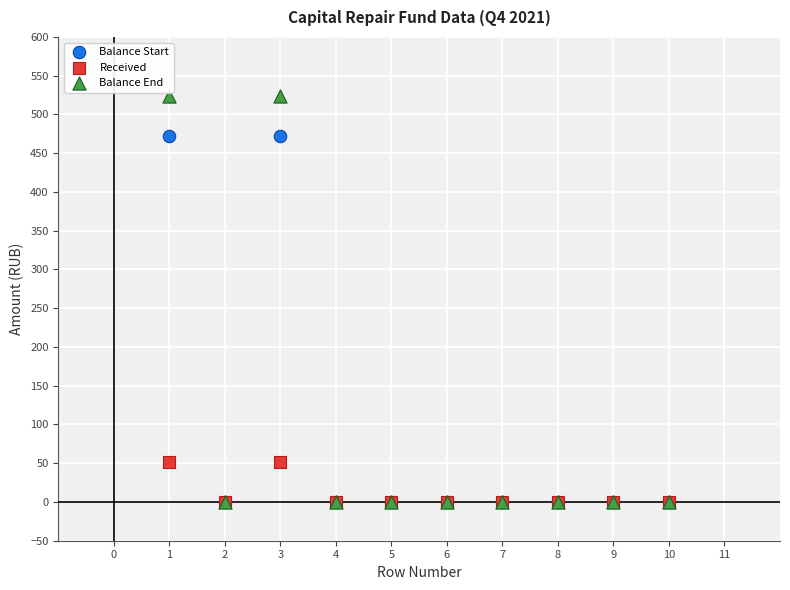

What are all the series names shown in the legend?

Balance Start, Received, Balance End